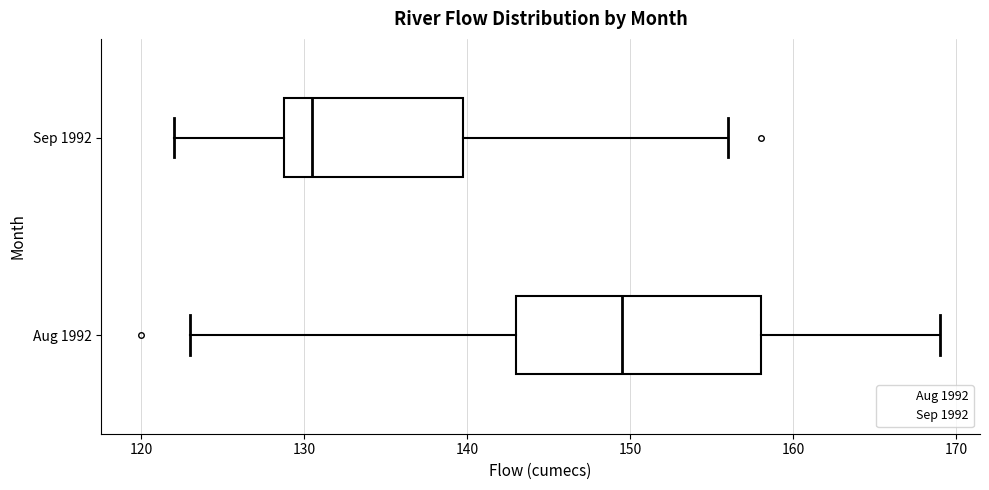

Which box has the furthest to the right median line?

Aug 1992